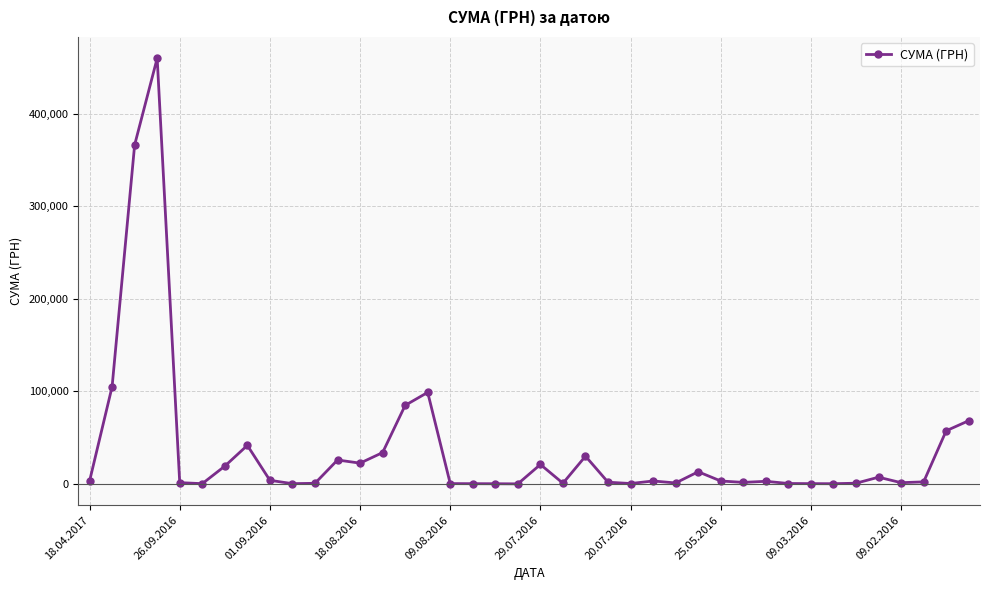

How many series are shown in this chart?

1